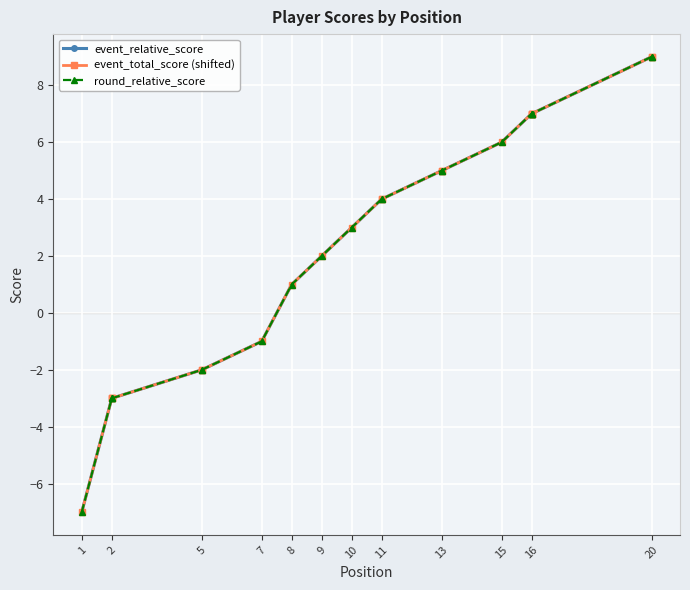

What is the difference between the maximum and second lowest values in the event_total_score (shifted) series?

12